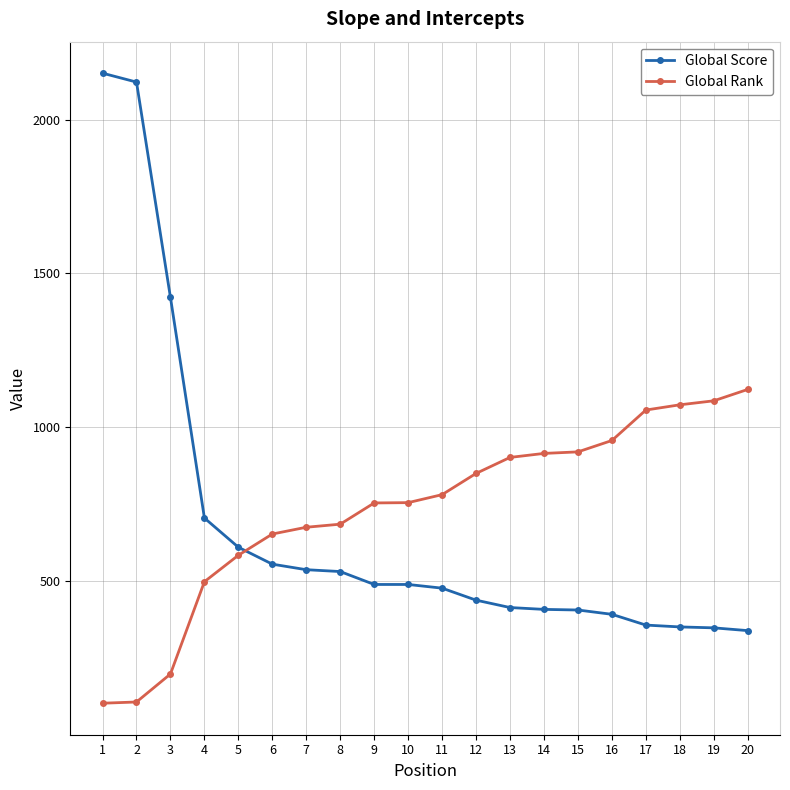

True or false: Global Rank has a value of 558 at 15.

False